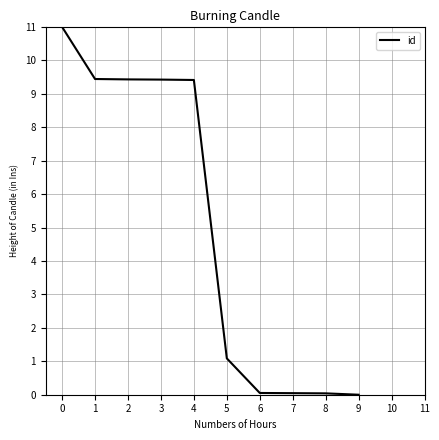

Does the chart have visible grid lines?

Yes